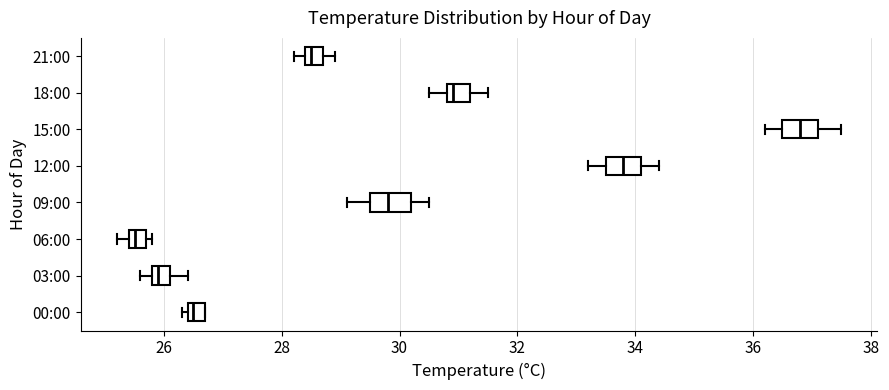

Which box has the furthest to the left median line?

06:00